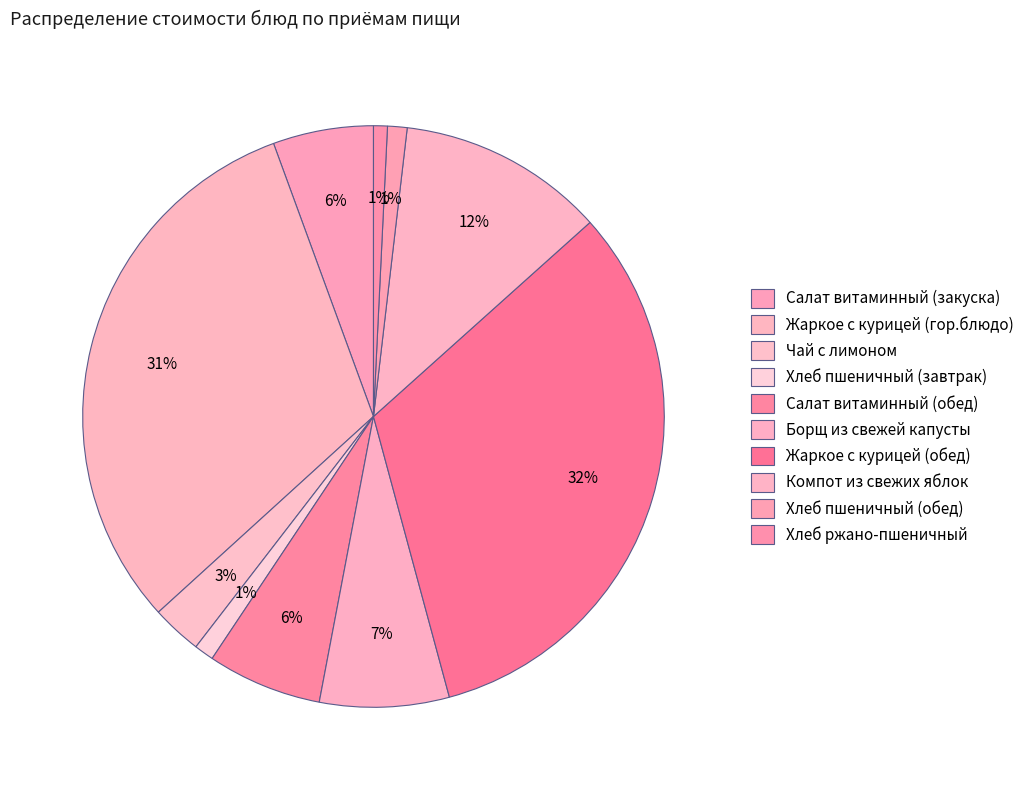

What portion of the pie excludes Хлеб пшеничный (завтрак)?

98.9%